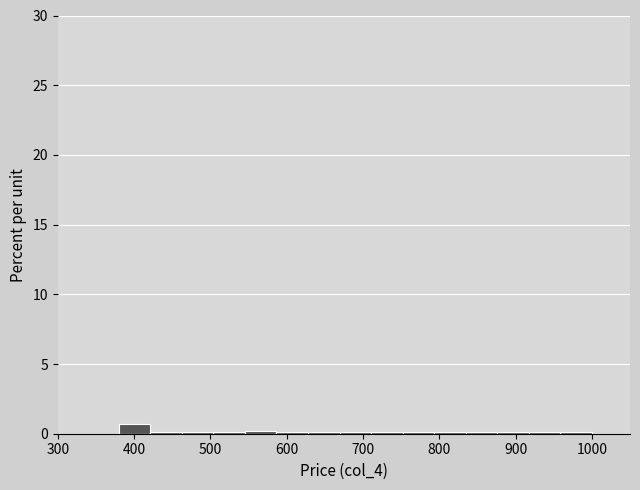

Which range on the x-axis has the tallest bar?

380 to 420